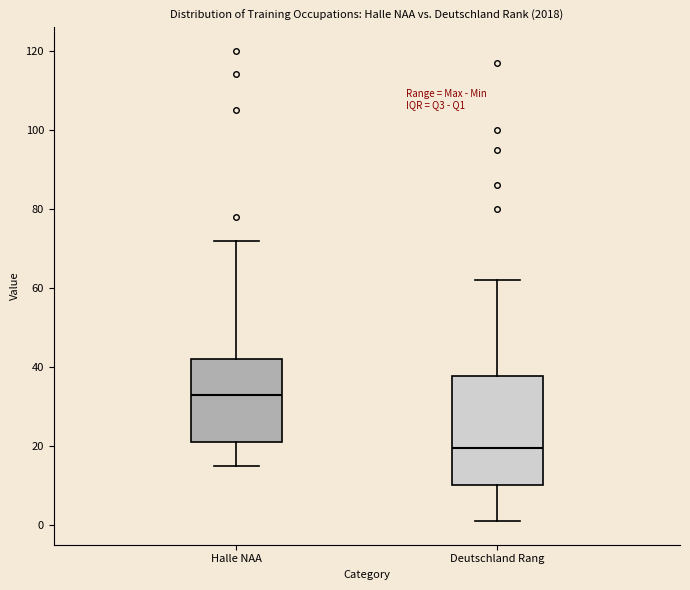

Reading left to right, read every box against the y-axis: the position of its median line, the range the box covers, and the ends of its whiskers. The values are not printed on the chart, so give them approximately, as read against the axis.

Halle NAA: median 34, box 22 to 42, whiskers 16 to 72
Deutschland Rang: median 20, box 10 to 38, whiskers 2 to 62